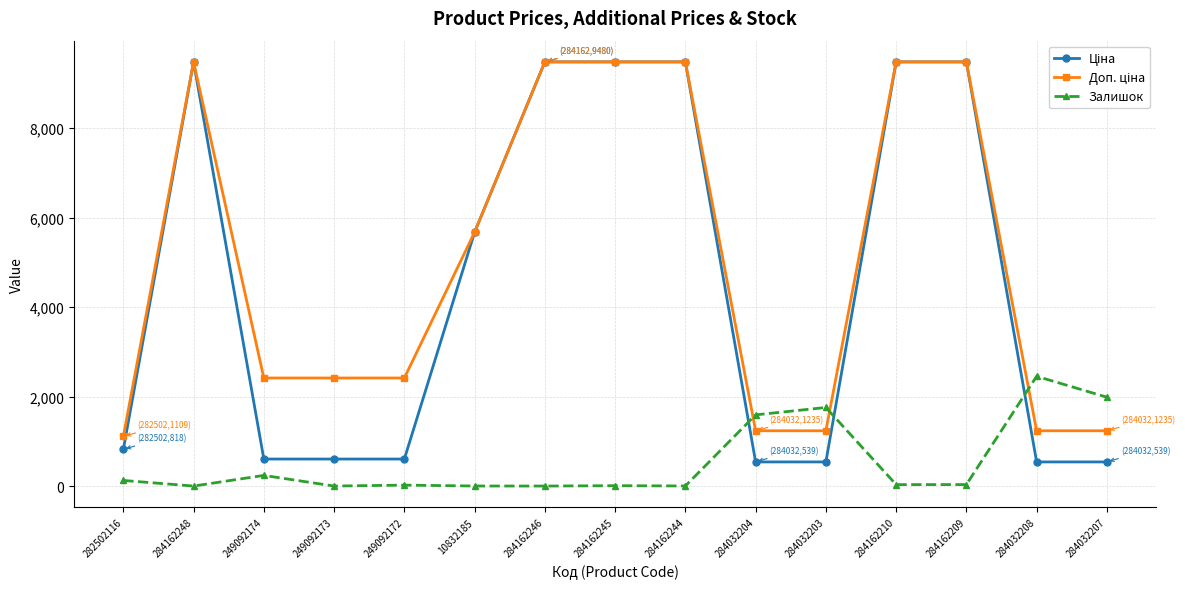

At which label is Залишок closest to 1226?

284032204